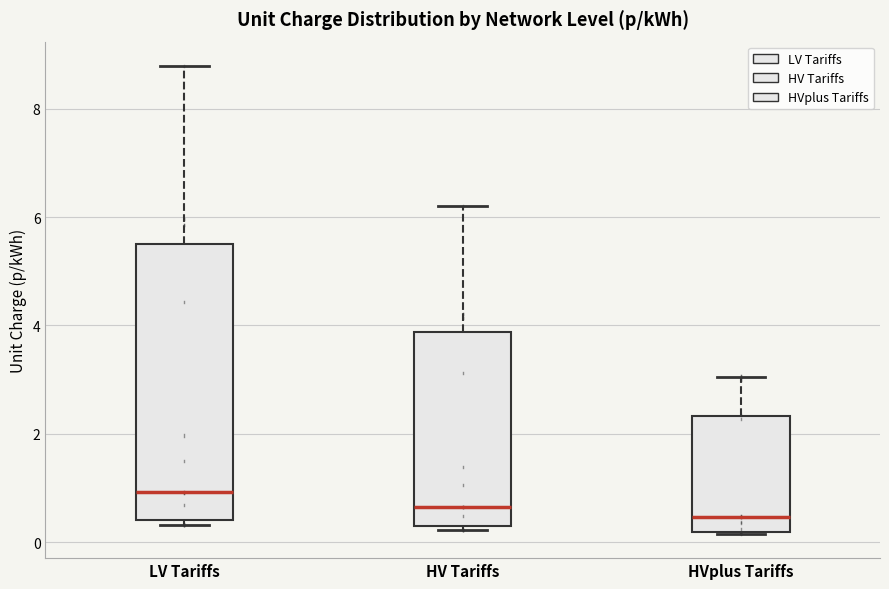

Reading left to right, read every box against the y-axis: the position of its median line, the range the box covers, and the ends of its whiskers. The values are not printed on the chart, so give them approximately, as read against the axis.

LV Tariffs: median 1.0, box 0.4 to 5.6, whiskers 0.4 (just below the box's lower edge) to 8.8
HV Tariffs: median 0.6, box 0.2 to 3.8, whiskers 0.2 (just below the box's lower edge) to 6.2
HVplus Tariffs: median 0.4, box 0.2 to 2.4, whiskers 0.2 to 3.0